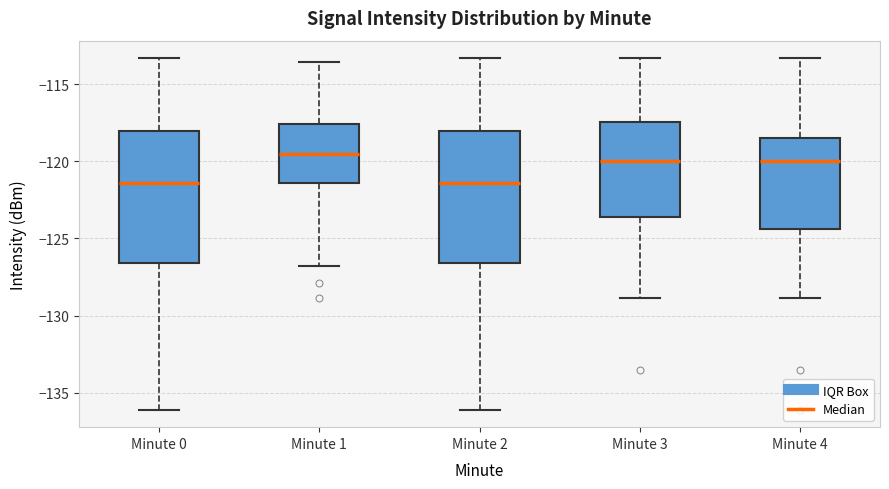

Reading left to right, transcribe this box plot: for each box, give where its median line is, the range the box spans, and where its two whiskers end, as read against the y-axis. The values are not printed on the chart, so give them approximately, as read against the axis.

Minute 0: median -121.5, box -126.5 to -118.0, whiskers -136.0 to -113.5
Minute 1: median -119.5, box -121.5 to -117.5, whiskers -127.0 to -113.5
Minute 2: median -121.5, box -126.5 to -118.0, whiskers -136.0 to -113.5
Minute 3: median -120.0, box -123.5 to -117.5, whiskers -129.0 to -113.5
Minute 4: median -120.0, box -124.5 to -118.5, whiskers -129.0 to -113.5